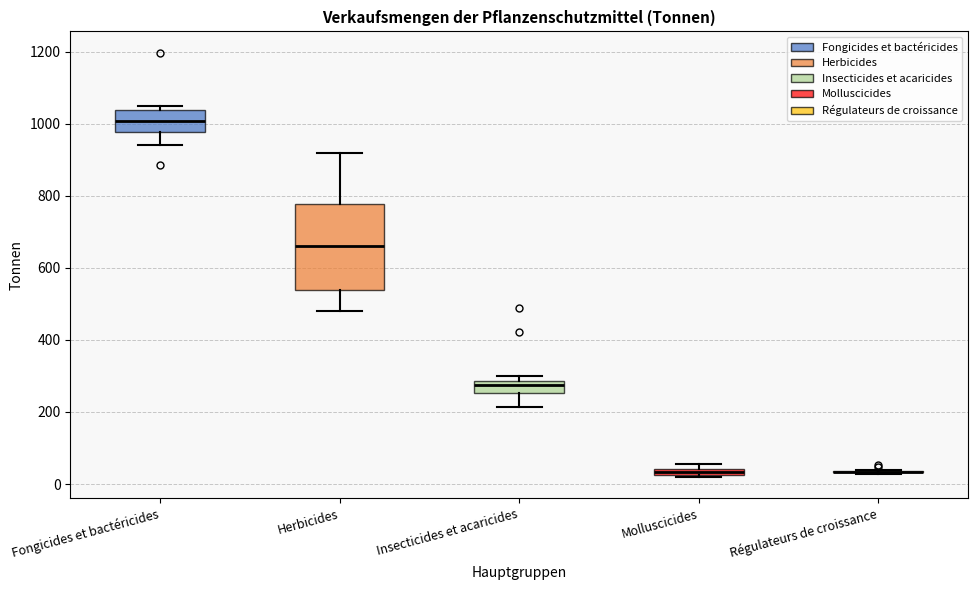

Comparing the boxes themselves (not the whiskers), which one is the tallest?

Herbicides